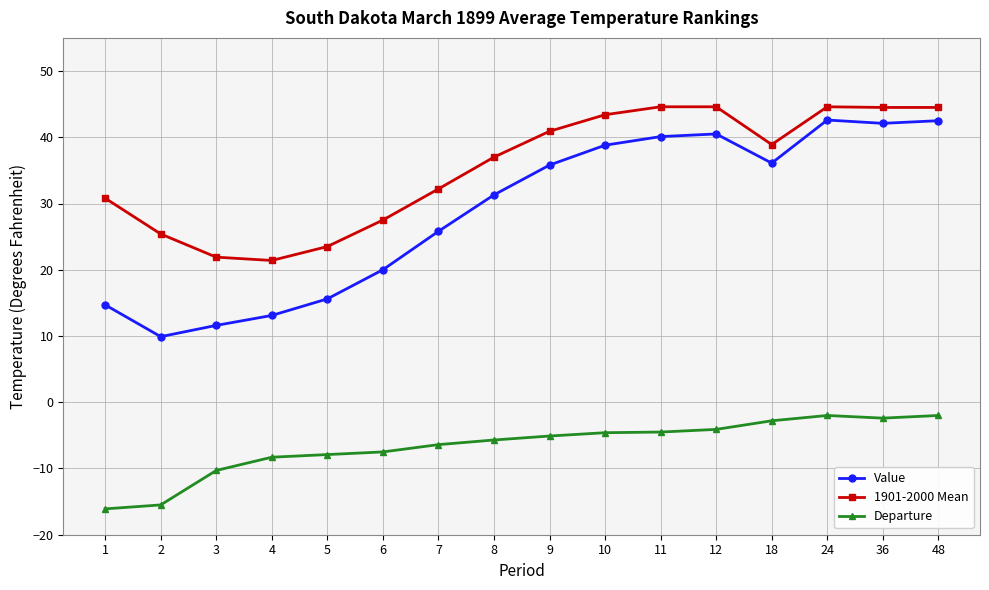

What is the maximum value shown in the chart?

44.6